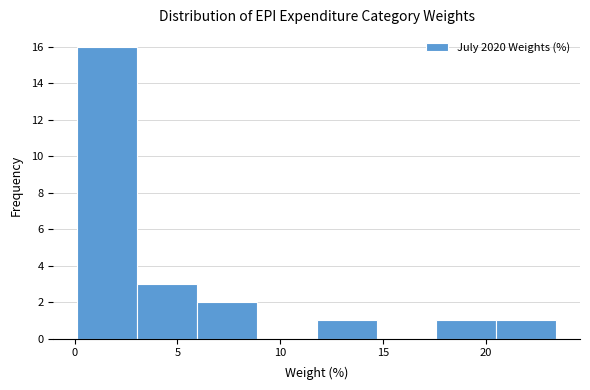

Which range on the x-axis has the tallest bar?

0.0 to 3.0